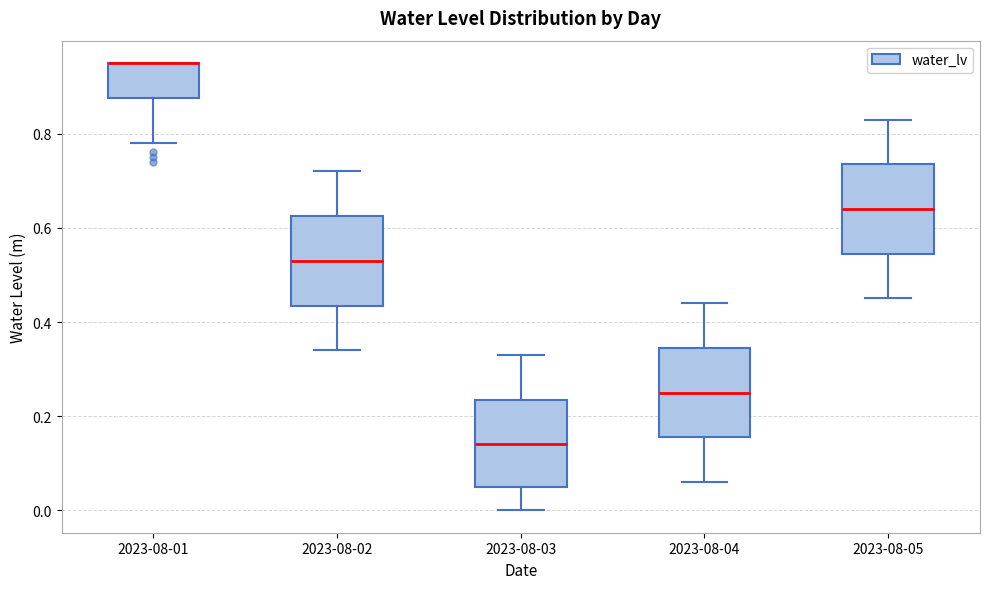

Reading left to right, read every box against the y-axis: the position of its median line, the range the box covers, and the ends of its whiskers. The values are not printed on the chart, so give them approximately, as read against the axis.

2023-08-01: median 0.96 (drawn on the box's upper edge), box 0.88 to 0.96, whiskers 0.78 to 0.96
2023-08-02: median 0.54, box 0.44 to 0.62, whiskers 0.34 to 0.72
2023-08-03: median 0.14, box 0.06 to 0.24, whiskers 0.00 to 0.34
2023-08-04: median 0.26, box 0.16 to 0.34, whiskers 0.06 to 0.44
2023-08-05: median 0.64, box 0.54 to 0.74, whiskers 0.46 to 0.84